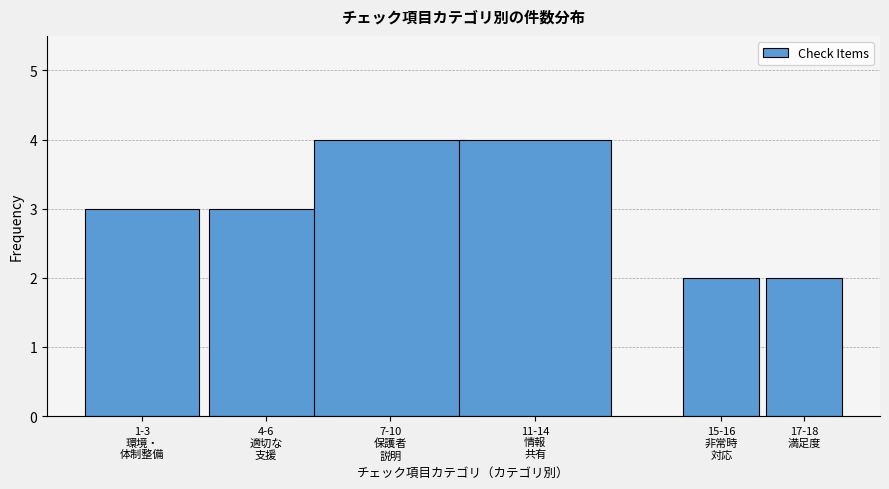

Reading right to left, transcribe all the data shown in this chart.

2	2	4	4	3	3